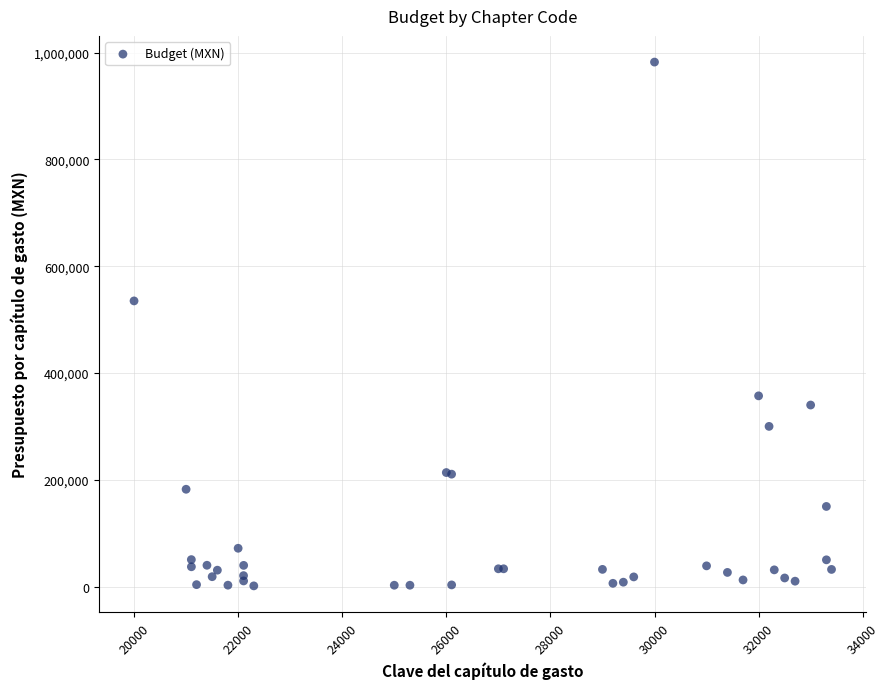

What Y value in the scatter plot is closest to 491852?

535056